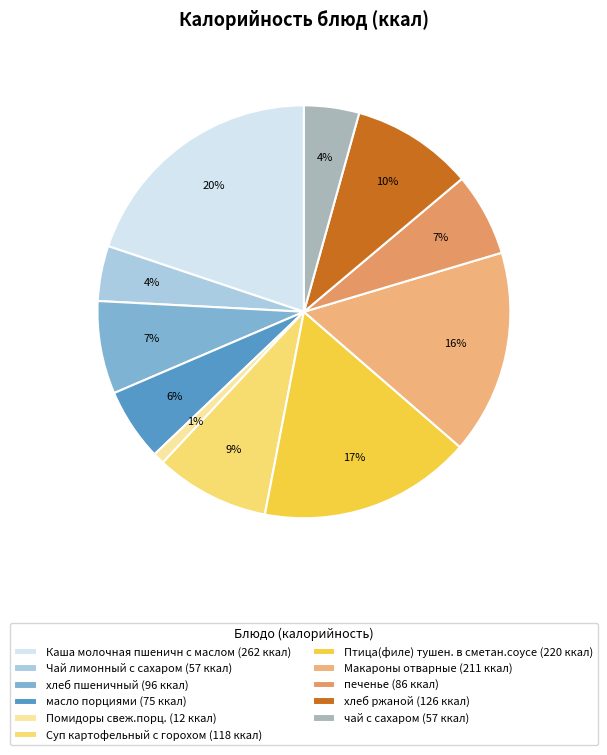

Does Макароны отварные represent more than half of the total?

No